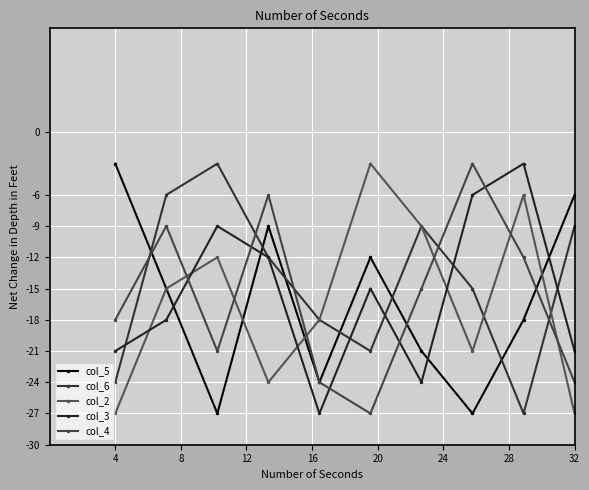

What is the label of the 2nd point from the left?

8